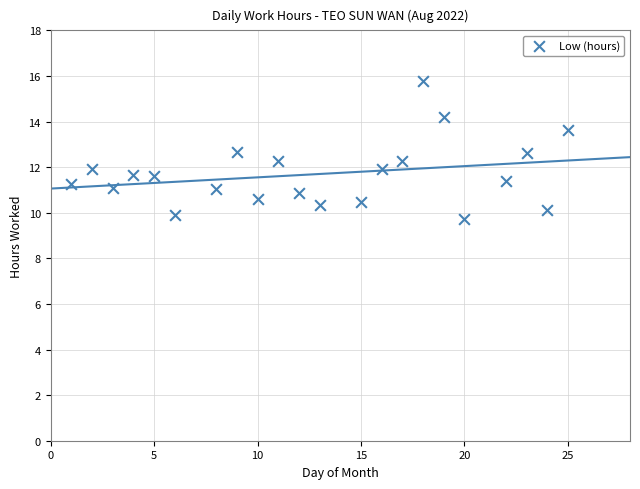

What is the range of Y values (max minus min)?

6.0